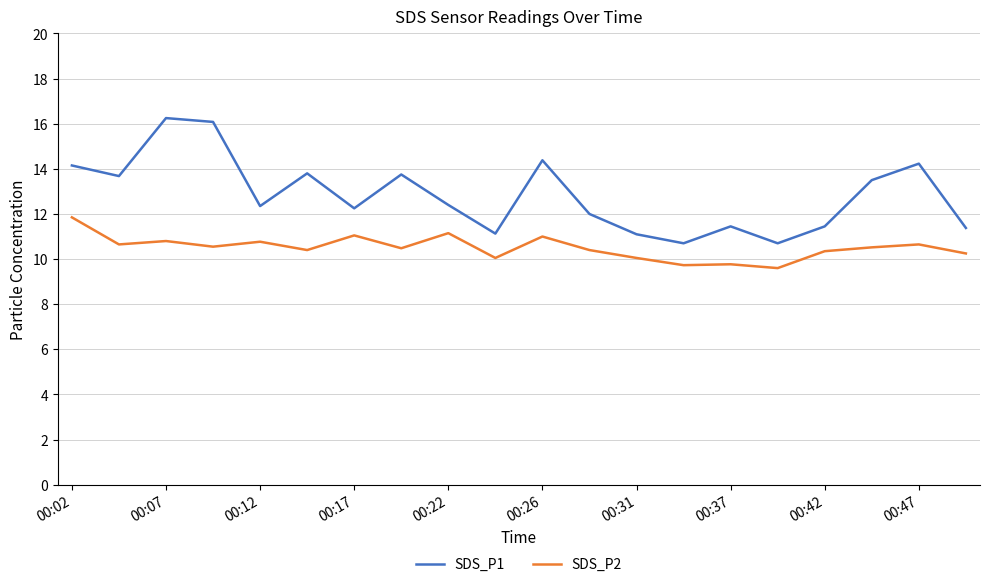

What is the smallest value displayed?

9.6